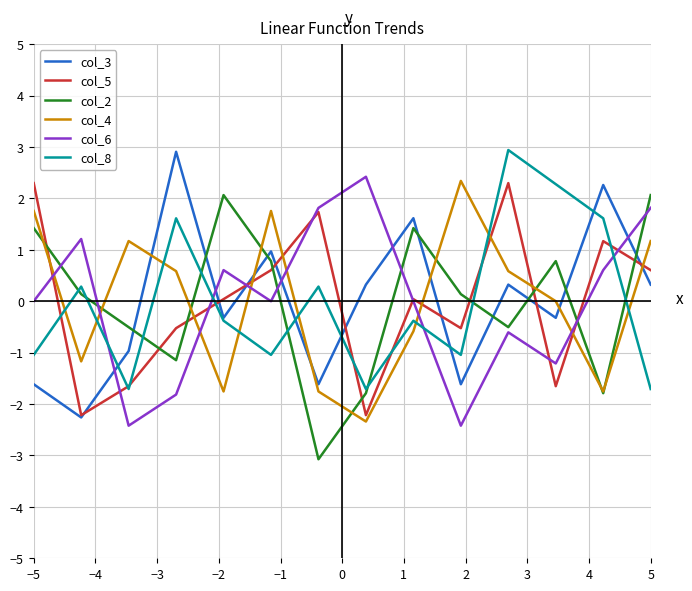

What is the highest value of the col_3 series?

2.9